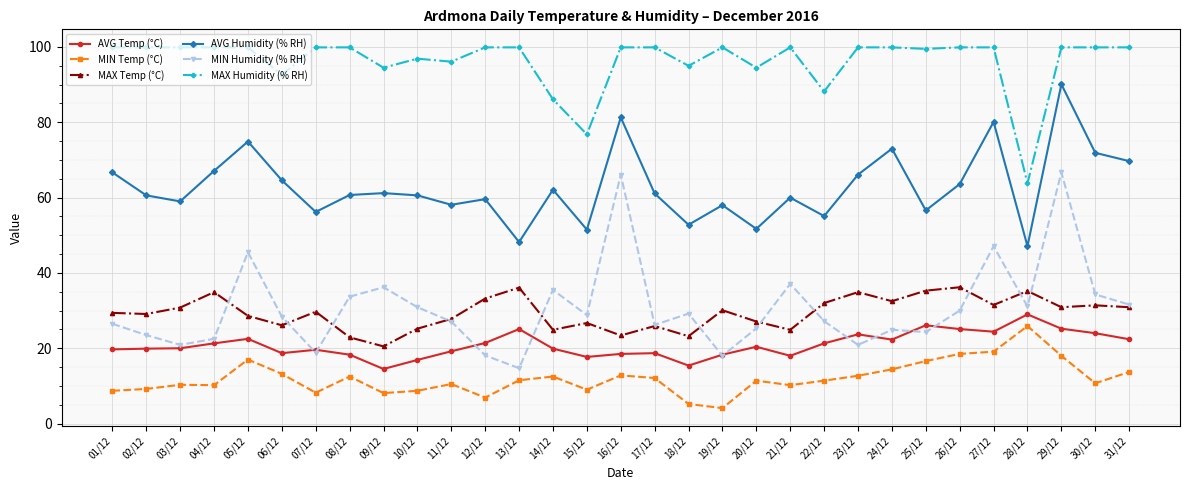

Which series has the widest spread of values?

MIN Humidity (% RH)